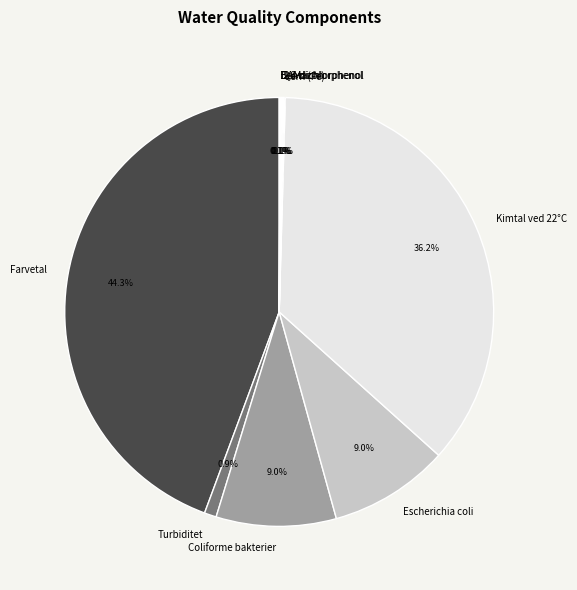

Is Coliforme bakterier the majority of the pie?

No